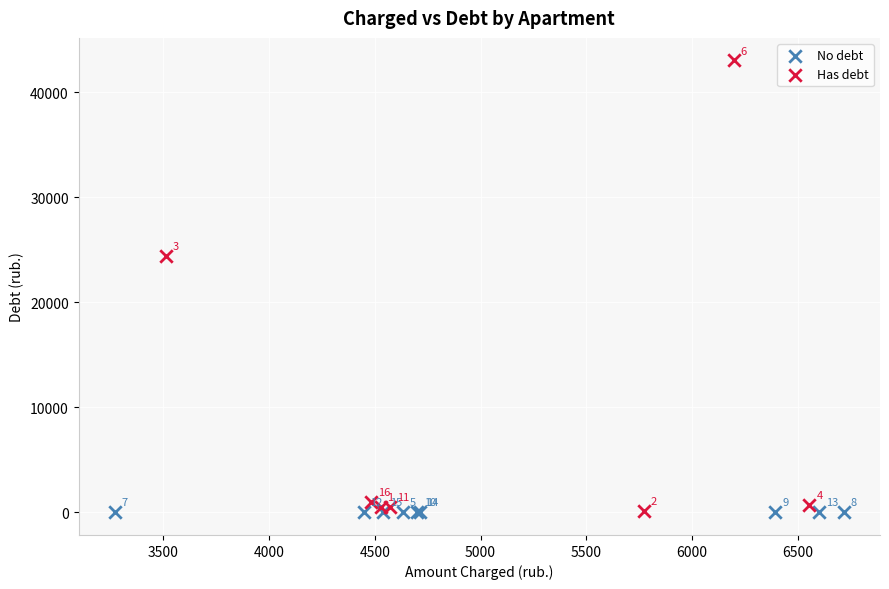

Which series contains the lowest Y value?

No debt